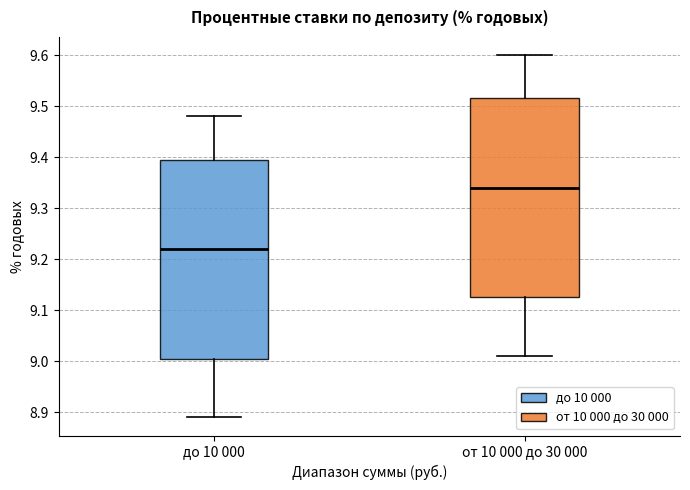

Reading left to right, read every box against the y-axis: the position of its median line, the range the box covers, and the ends of its whiskers. The values are not printed on the chart, so give them approximately, as read against the axis.

до 10 000: median 9.22, box 9.01 to 9.40, whiskers 8.89 to 9.48
от 10 000 до 30 000: median 9.34, box 9.13 to 9.52, whiskers 9.01 to 9.60